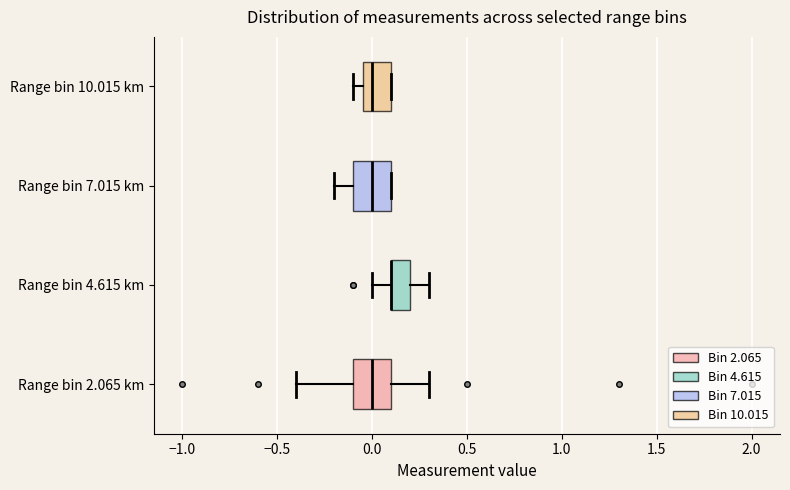

Reading bottom to top, read every box against the x-axis: the position of its median line, the range the box covers, and the ends of its whiskers. The values are not printed on the chart, so give them approximately, as read against the axis.

Range bin 2.065 km: median 0.00, box -0.10 to 0.10, whiskers -0.40 to 0.30
Range bin 4.615 km: median 0.10 (drawn on the box's left edge), box 0.10 to 0.20, whiskers 0.00 to 0.30
Range bin 7.015 km: median 0.00, box -0.10 to 0.10, whiskers -0.20 to 0.10
Range bin 10.015 km: median 0.00, box -0.05 to 0.10, whiskers -0.10 to 0.10